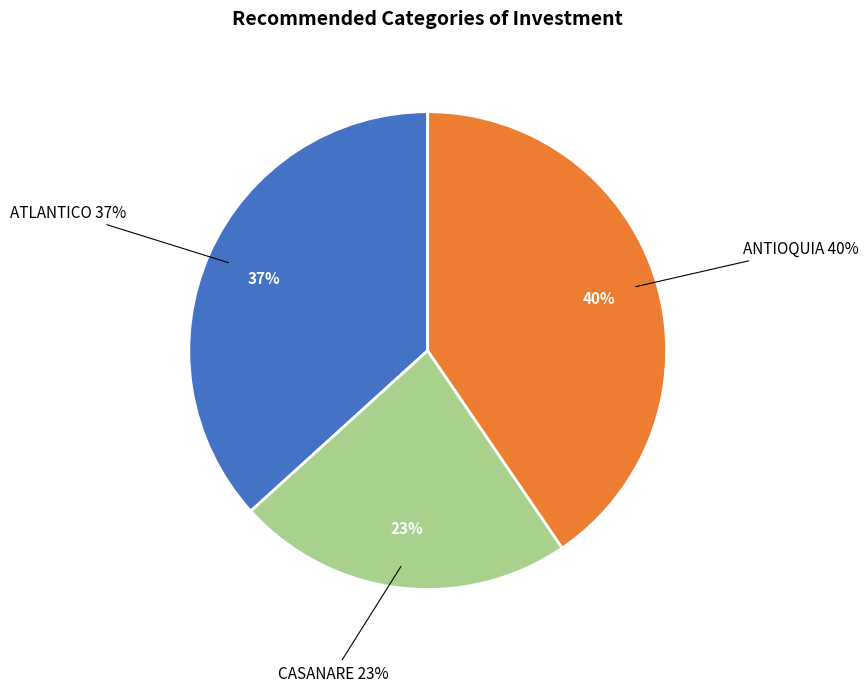

Does ANTIOQUIA-5 account for over 50% of the chart?

No